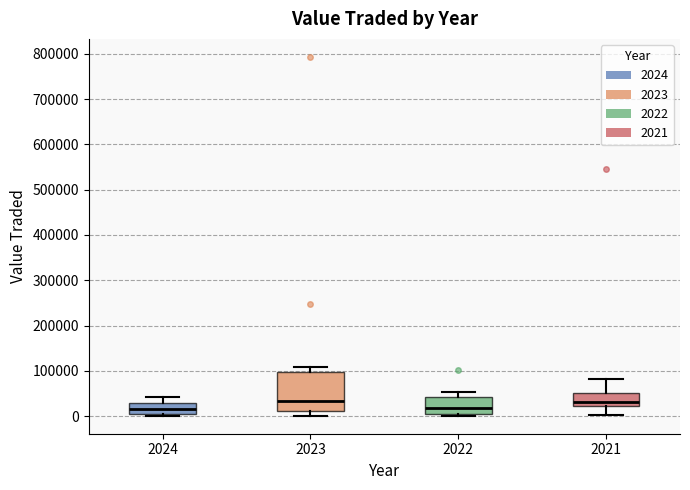

Reading left to right, read every box against the y-axis: the position of its median line, the range the box covers, and the ends of its whiskers. The values are not printed on the chart, so give them approximately, as read against the axis.

2024: median 10000, box 0 to 30000, whiskers 0 (just below the box's lower edge) to 40000
2023: median 30000, box 10000 to 100000, whiskers 0 to 110000
2022: median 20000, box 10000 to 40000, whiskers 0 to 50000
2021: median 30000, box 20000 to 50000, whiskers 0 to 80000